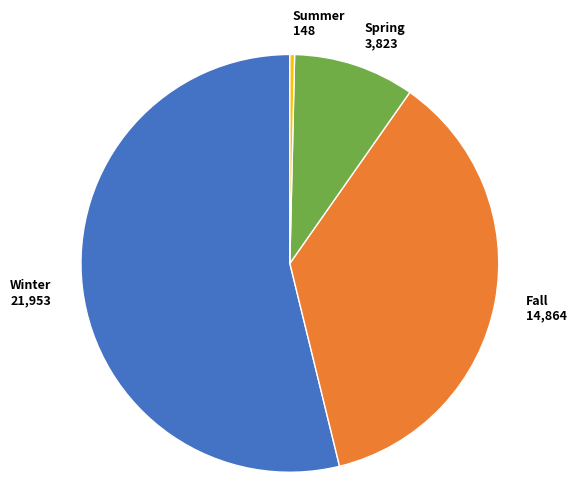

Combined, do Fall 14,864 and Summer 148 account for over 50%?

No